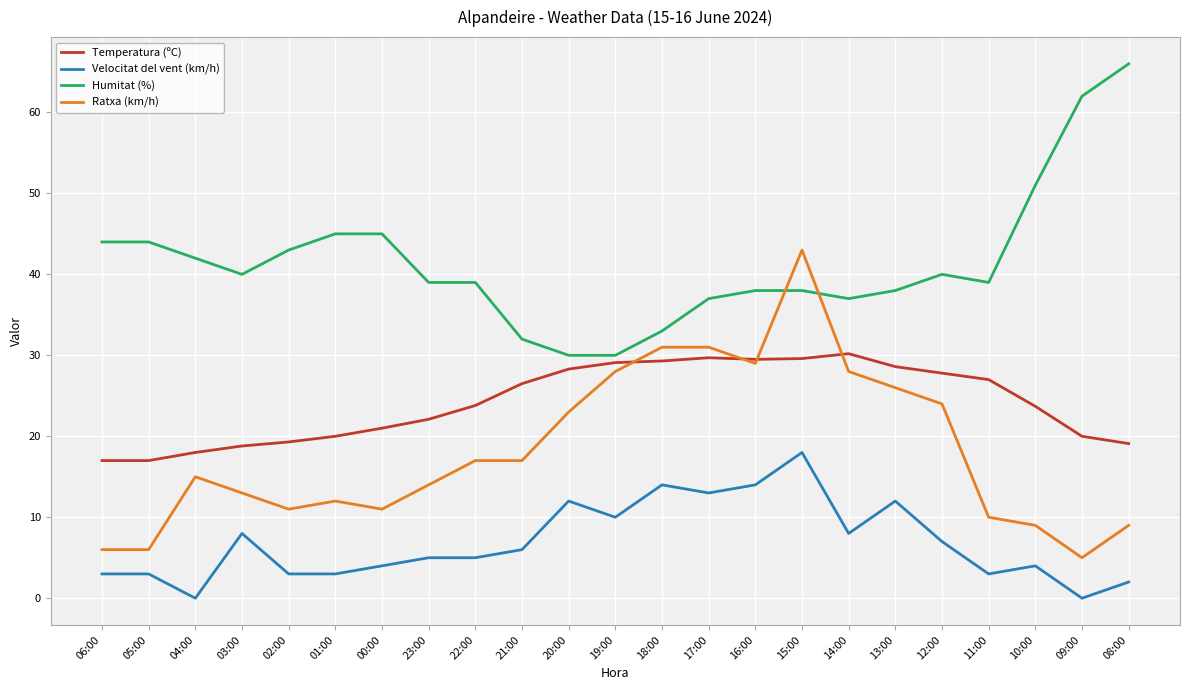

What are all the series names shown in the legend?

Temperatura (ºC), Velocitat del vent (km/h), Humitat (%), Ratxa (km/h)